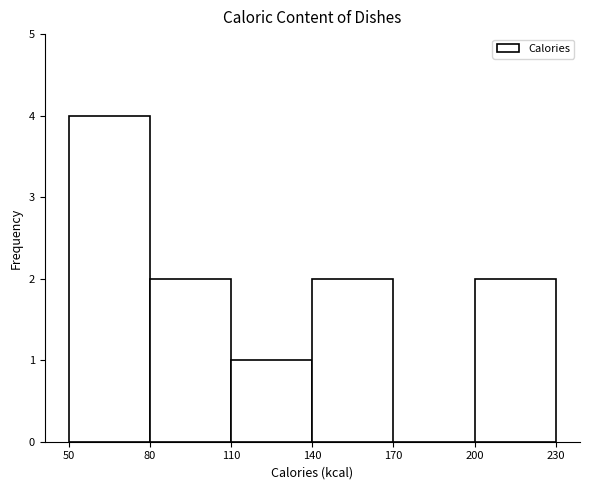

Reading left to right, transcribe this chart: for each bar, give the range it covers on the x-axis and its height. The values are not printed on the chart, so give them approximately, as read against the axis.

50 to 80: 4
80 to 110: 2
110 to 140: 1
140 to 170: 2
170 to 200: 0
200 to 230: 2